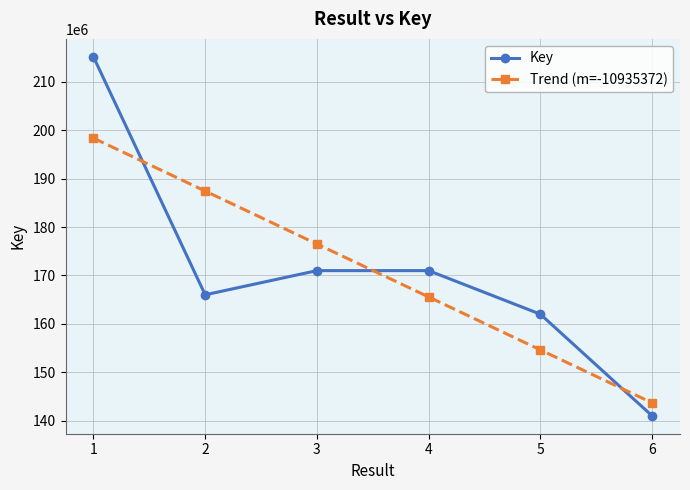

How many times do Key and Trend (m=-10935372) cross each other?

3